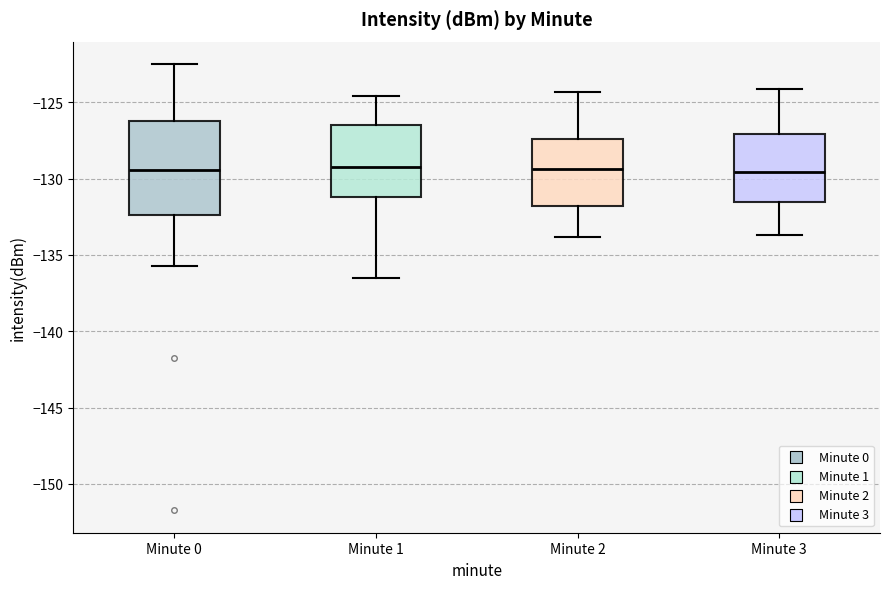

Reading left to right, read every box against the y-axis: the position of its median line, the range the box covers, and the ends of its whiskers. The values are not printed on the chart, so give them approximately, as read against the axis.

Minute 0: median -129.5, box -132.5 to -126.0, whiskers -135.5 to -122.5
Minute 1: median -129.0, box -131.0 to -126.5, whiskers -136.5 to -124.5
Minute 2: median -129.5, box -132.0 to -127.5, whiskers -134.0 to -124.5
Minute 3: median -129.5, box -131.5 to -127.0, whiskers -133.5 to -124.0